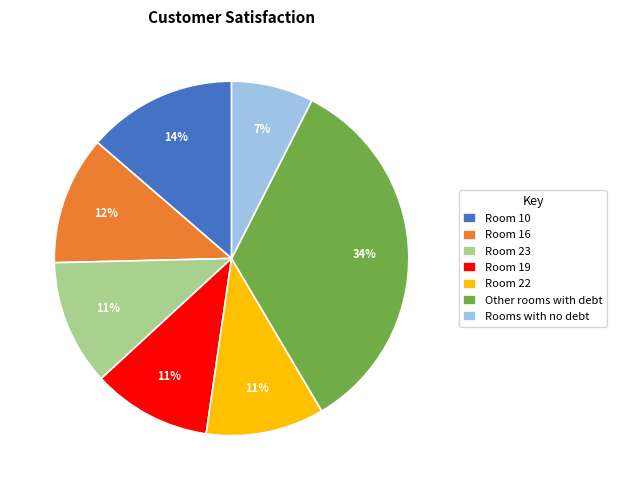

Is there a majority slice in this chart?

No